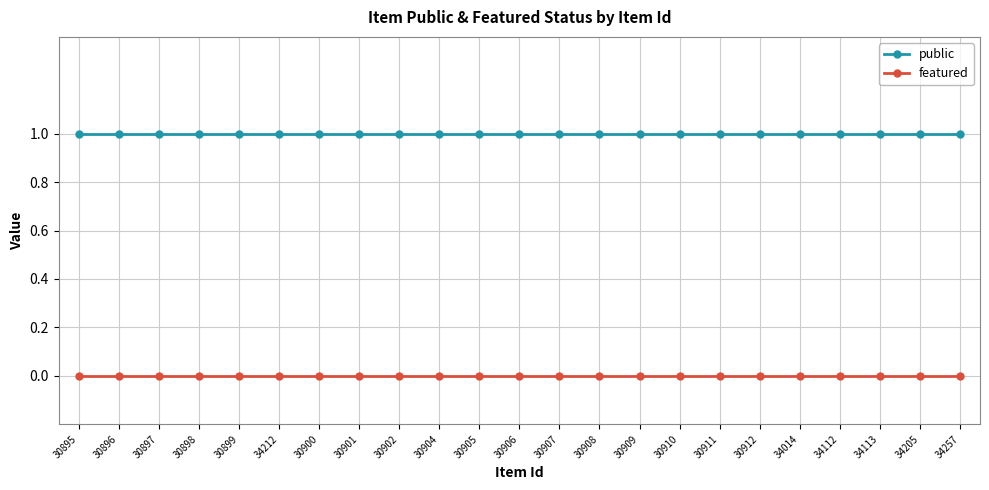

What is the difference between the highest and lowest values at 34212?

1